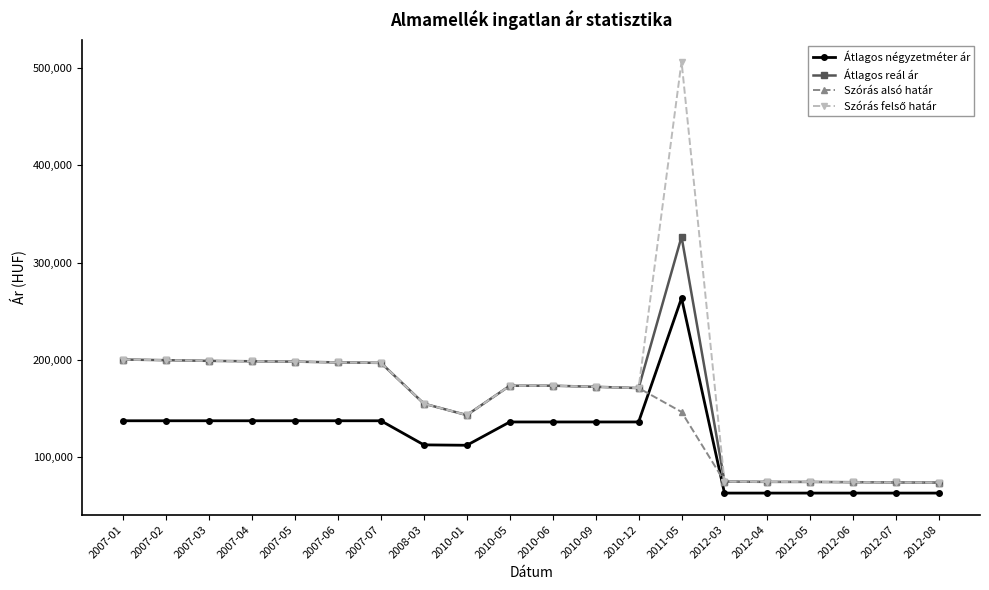

What is the difference between the second highest and minimum values in the Átlagos négyzetméter ár series?

74300